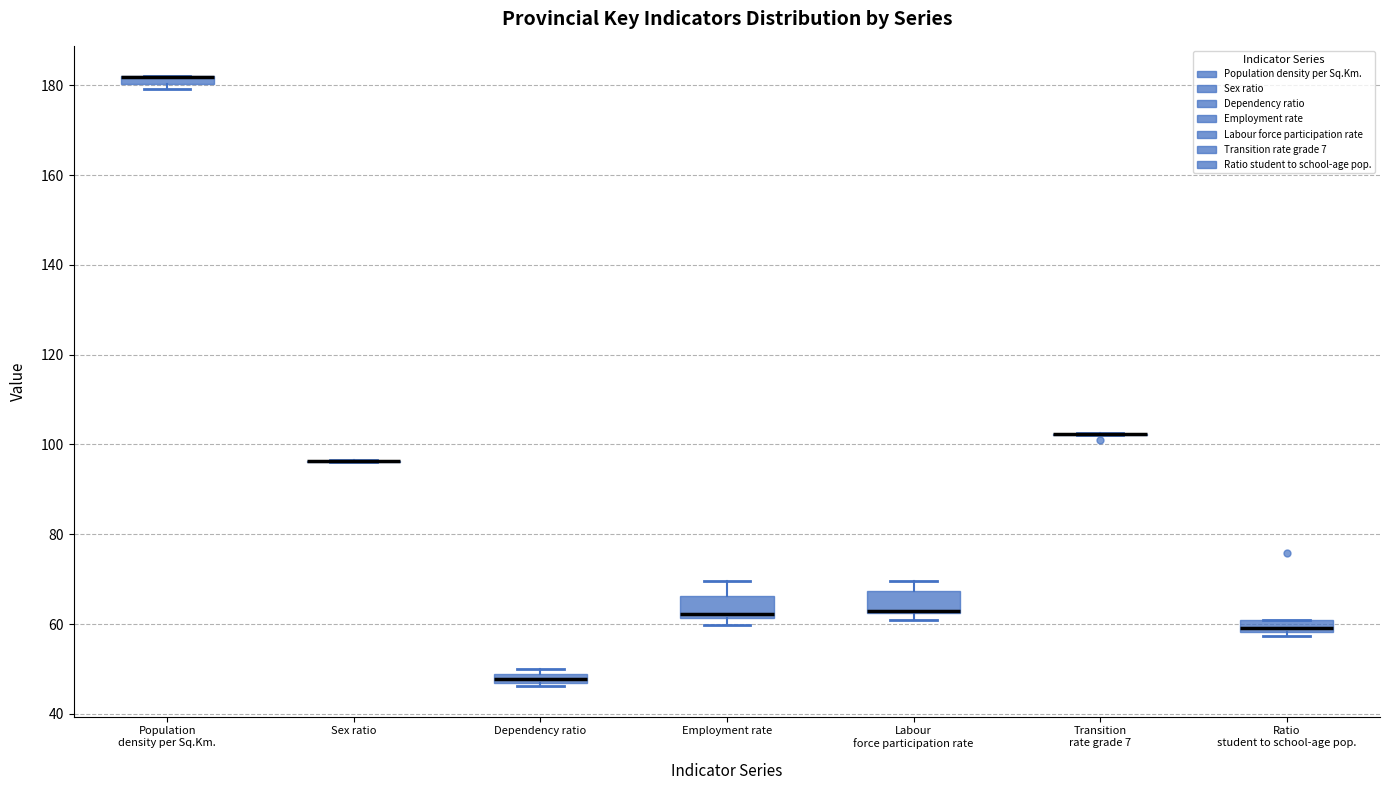

Where is the upper edge of the box for Labour force participation rate on the y-axis? The values are not printed on the chart, so give them approximately, as read against the axis.

68